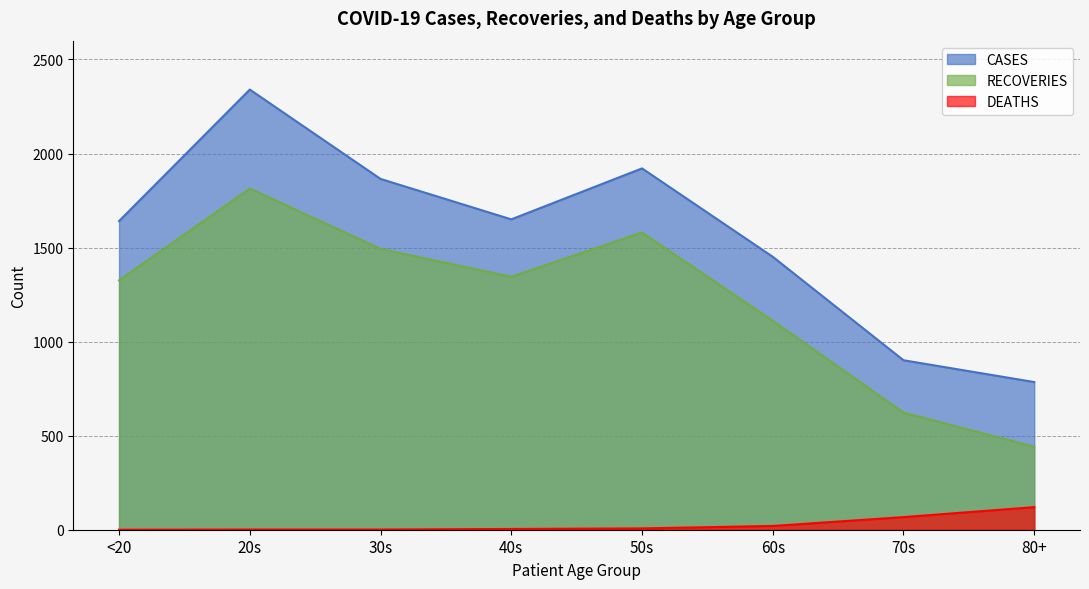

Reading left to right, transcribe all the data shown in this chart.

CASES: 1641	2340	1865	1650	1921	1451	901	785
RECOVERIES: 1326	1814	1493	1345	1580	1111	623	441
DEATHS: 0	1	1	4	7	20	67	120